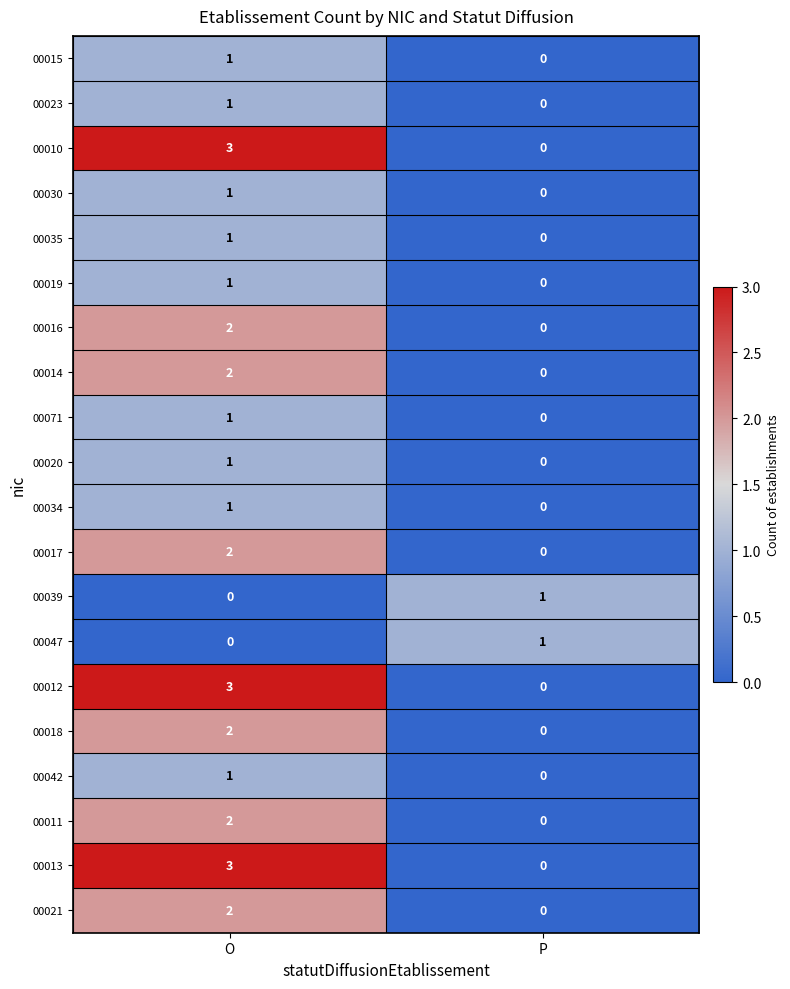

How many data points does each series have?

2